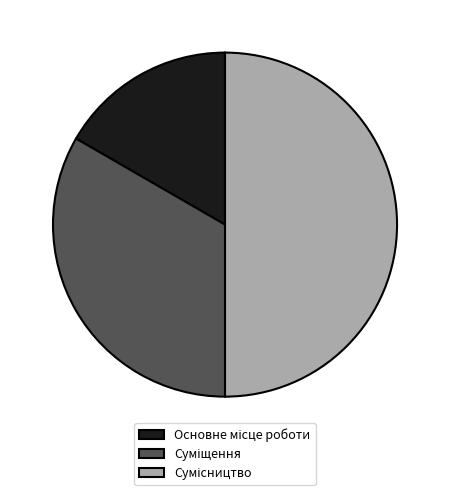

Is it true that Сумісництво is 50% of the pie?

True